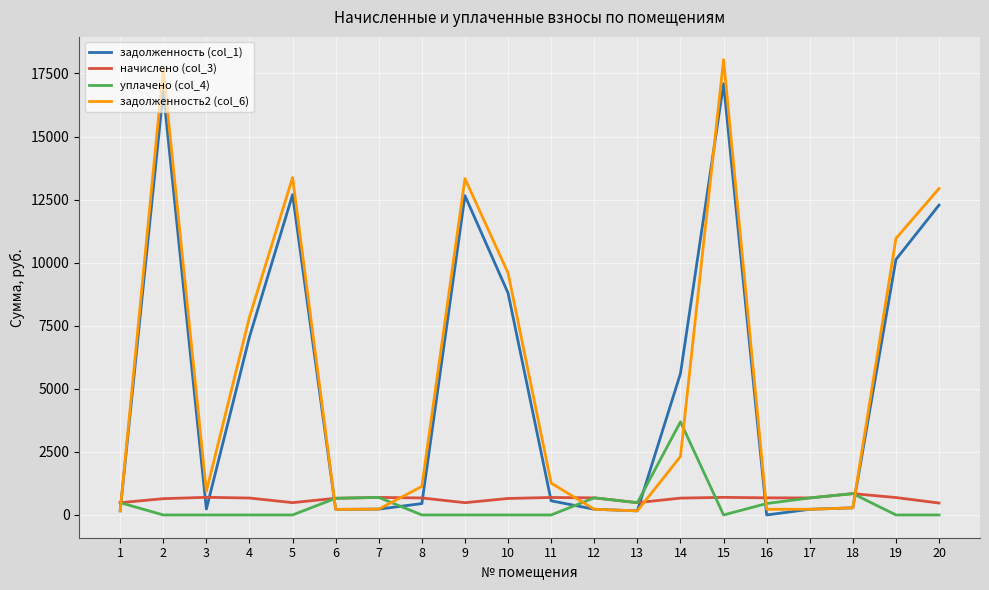

How many values in the уплачено (col_4) series exceed 0?

9